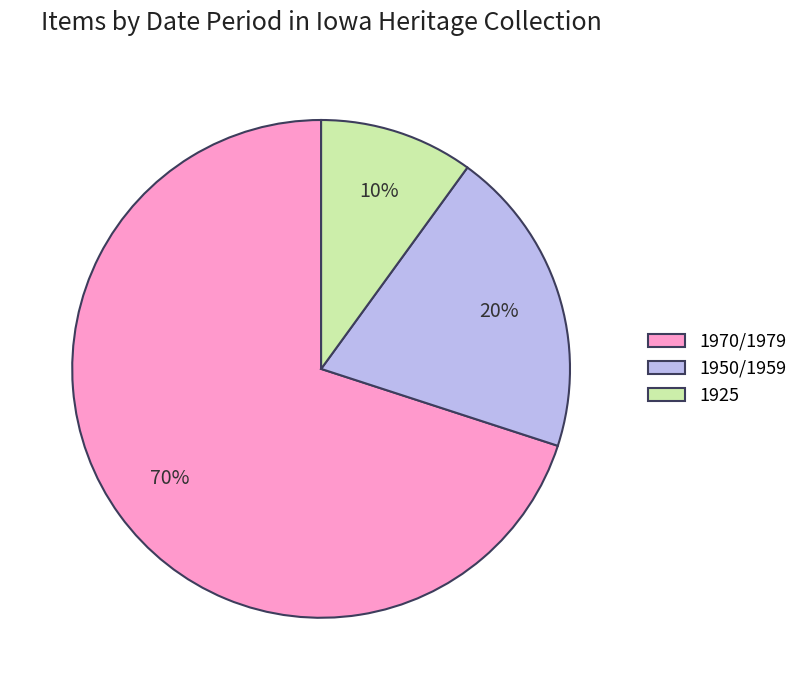

To the nearest percent, what portion does 1950/1959 represent?

20%